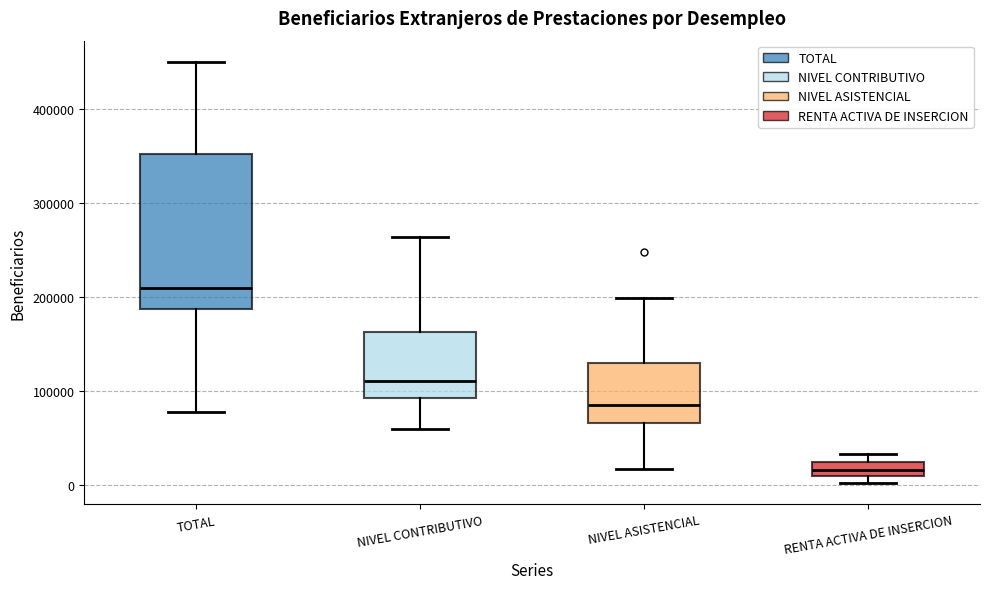

Where is the upper edge of the box for RENTA ACTIVA DE INSERCION on the y-axis? The values are not printed on the chart, so give them approximately, as read against the axis.

20000